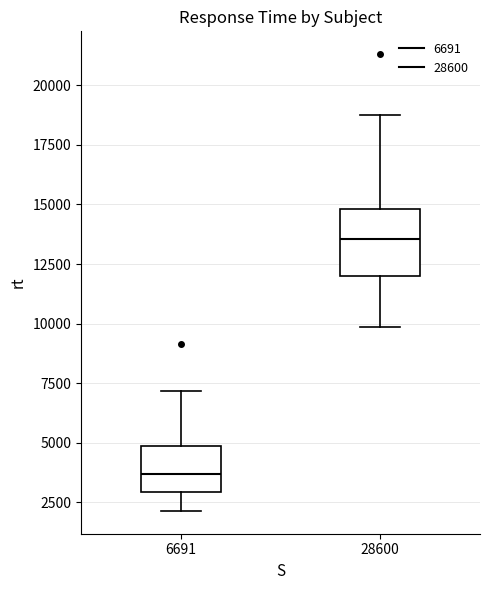

Where does the upper whisker of the box at x = 6691 end on the y-axis? The values are not printed on the chart, so give them approximately, as read against the axis.

7000